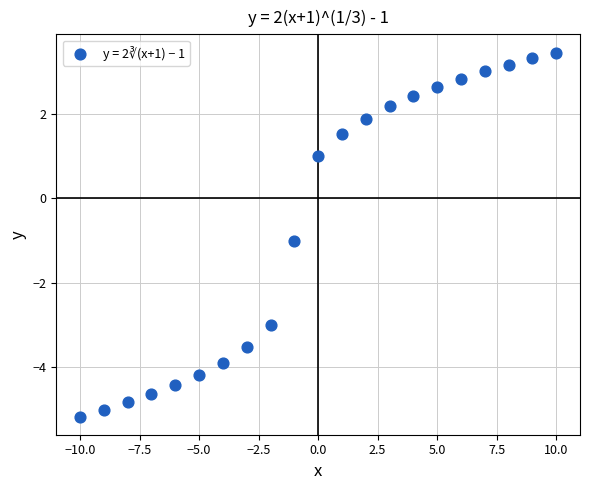

What is the range of Y values (max minus min)?

8.6